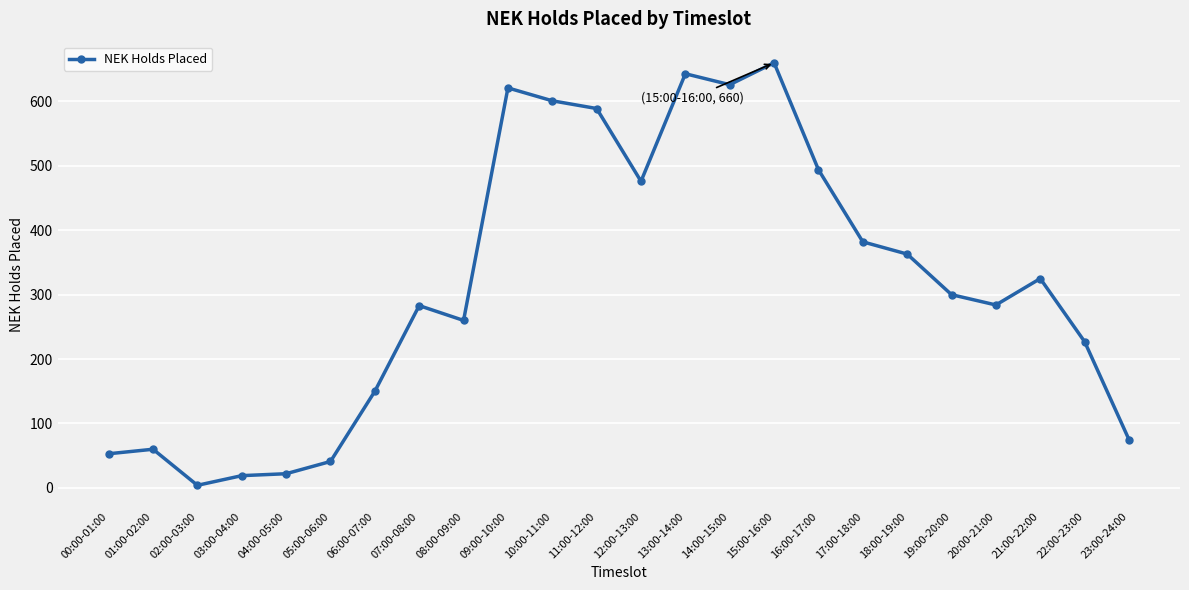

Which category has the lowest value across all series?

02:00-03:00